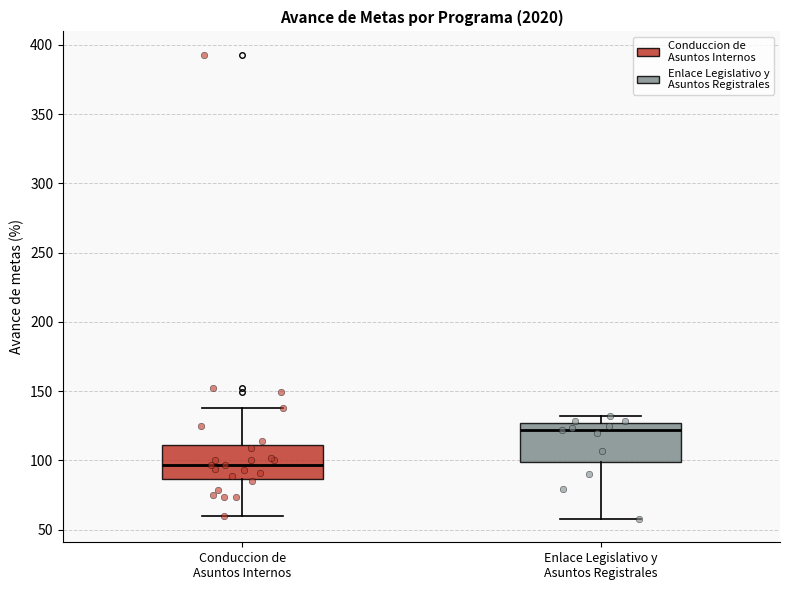

Which box has the lowest median line?

Conduccion de Asuntos Internos